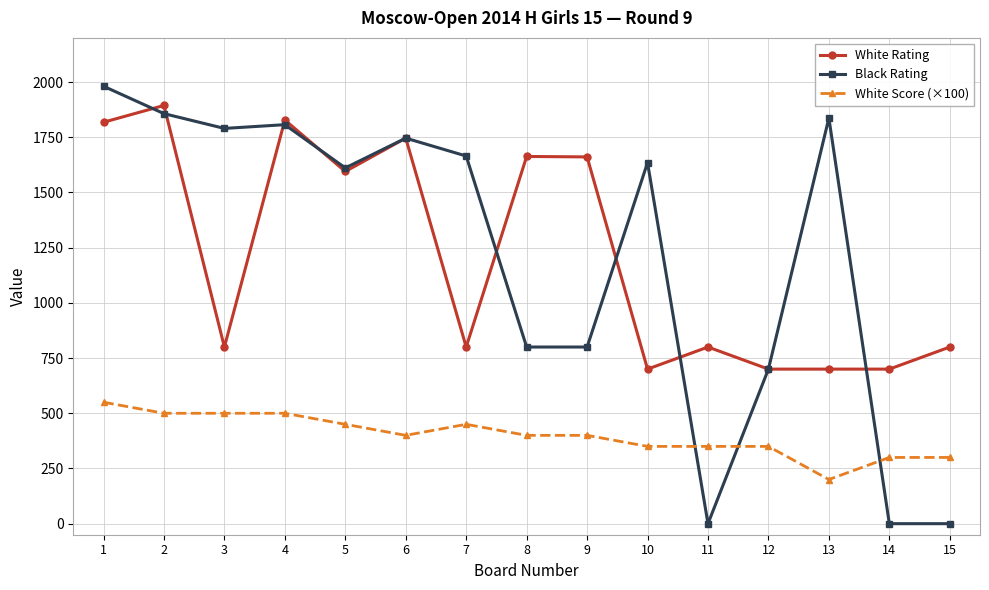

True or false: White Score (×100) and White Rating cross at least once.

False